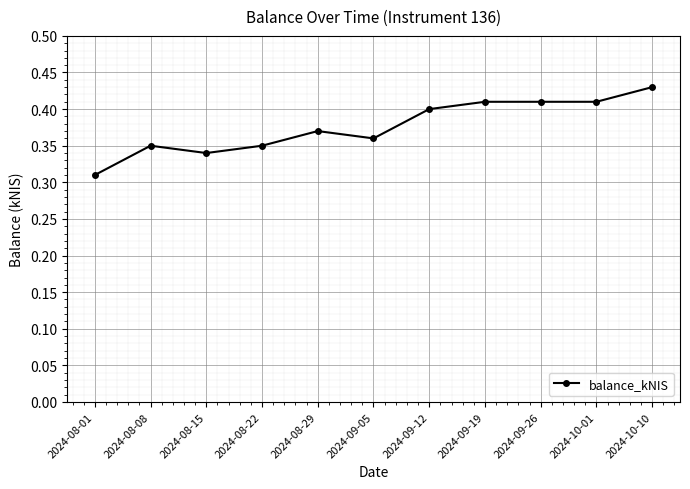

What is the label of the 5th point from the right?

2024-09-12